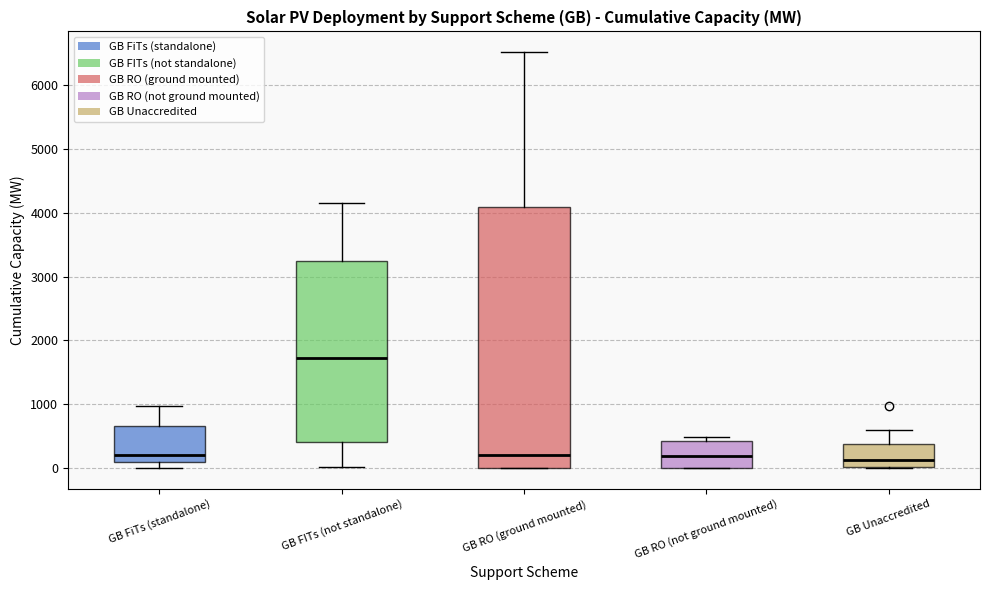

Comparing the boxes themselves (not the whiskers), which one is the tallest?

GB RO (ground mounted)